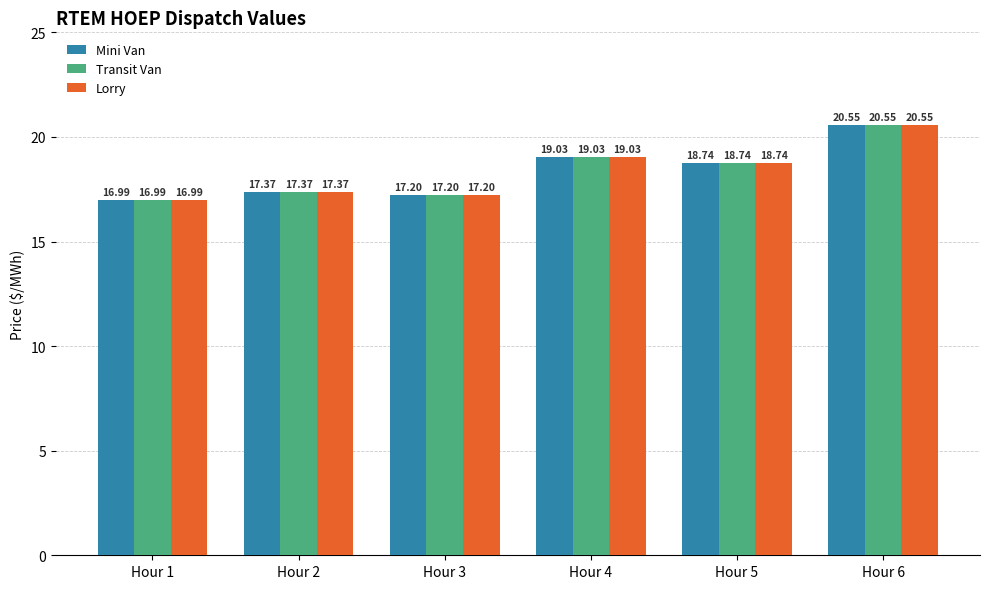

The Lorry series shows 10.3 at Hour 4. True or false?

False